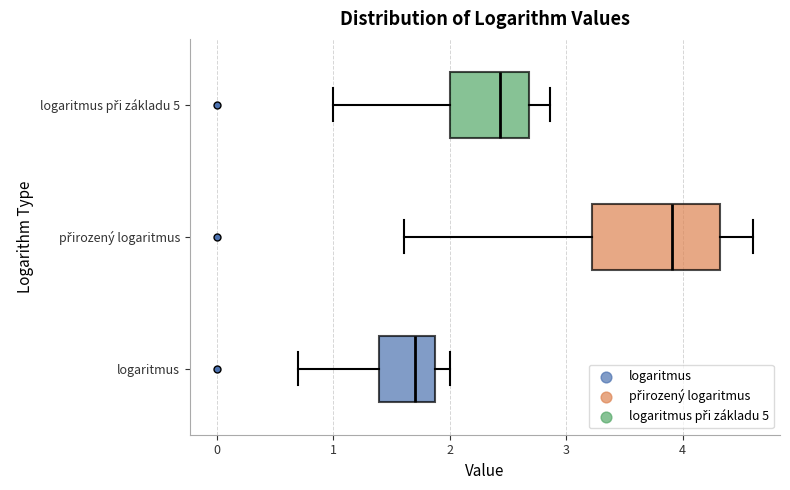

Where is the right edge of the box for logaritmus při základu 5 on the x-axis? The values are not printed on the chart, so give them approximately, as read against the axis.

2.7